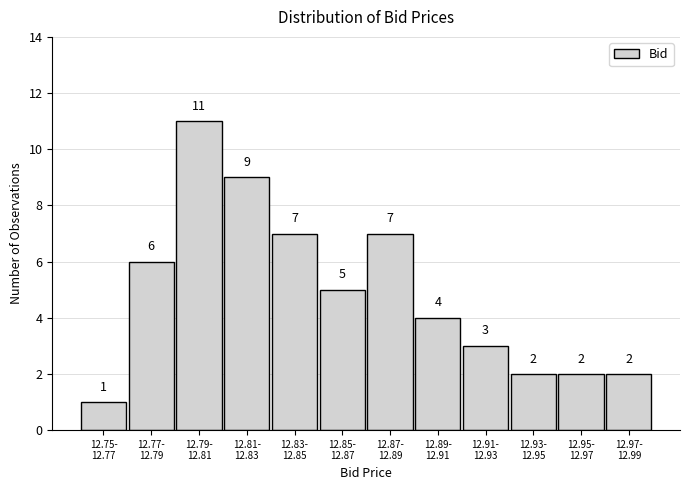

Reading left to right, extract all data points from this chart.

1	6	11	9	7	5	7	4	3	2	2	2